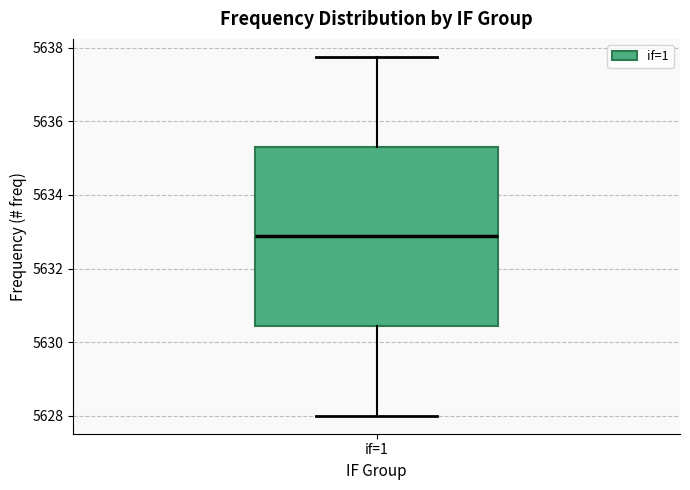

Where does the upper whisker of the box for if=1 end on the y-axis? The values are not printed on the chart, so give them approximately, as read against the axis.

5637.8